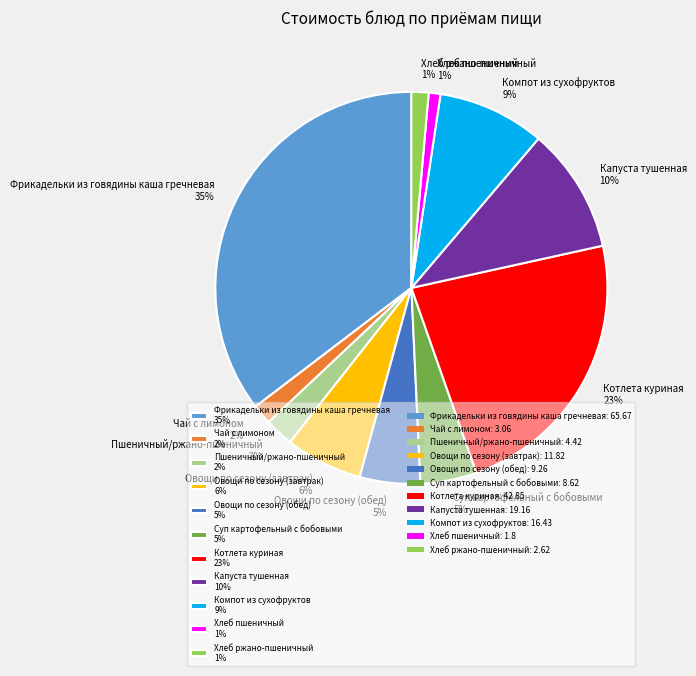

Which has a higher value, Фрикадельки из говядины каша гречневая 35% or Пшеничный/ржано-пшеничный 2%?

Фрикадельки из говядины каша гречневая 35%